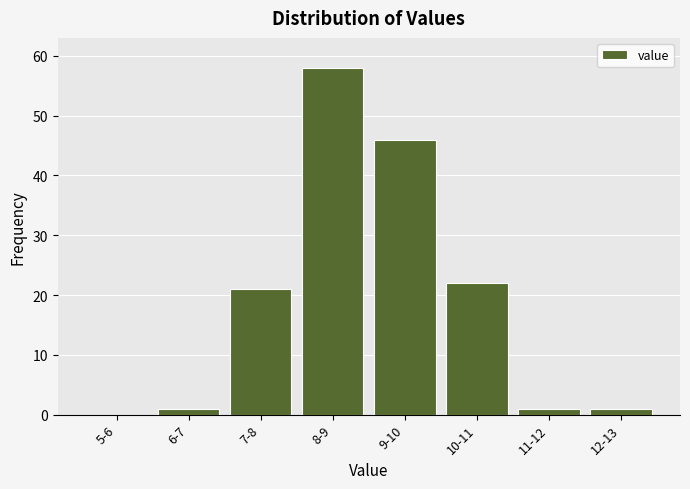

Reading right to left, list all the values displayed in this chart.

12-13=1	11-12=1	10-11=22	9-10=46	8-9=58	7-8=21	6-7=1	5-6=0